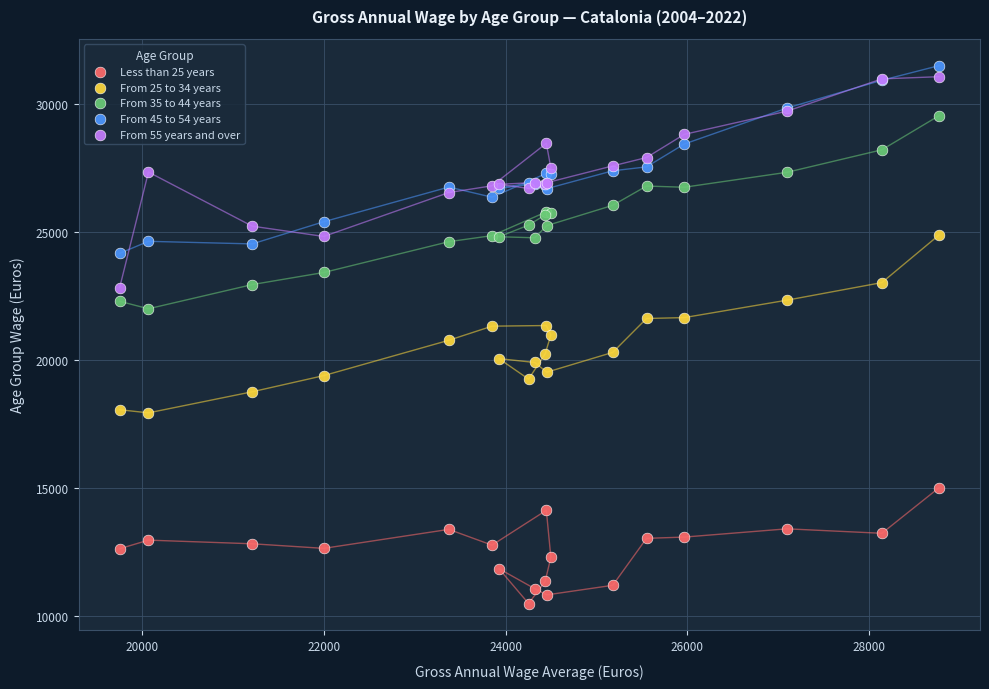

What is the X range (max minus min) for the scatter plot?

9024.4